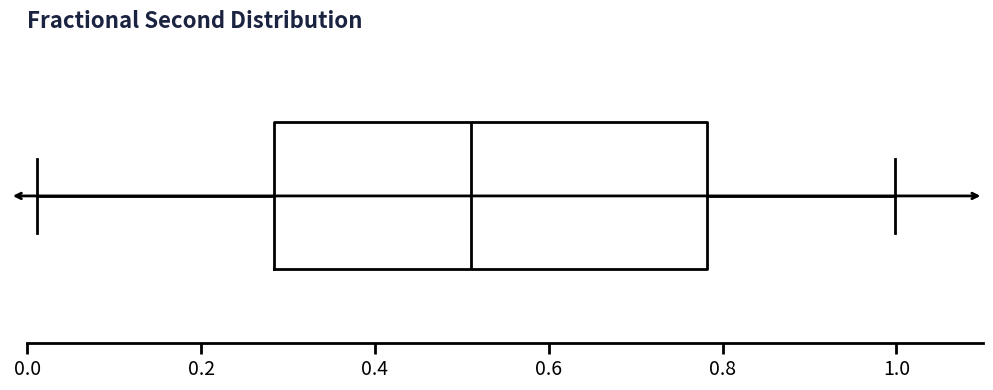

Where is the right edge of the box on the x-axis? The values are not printed on the chart, so give them approximately, as read against the axis.

0.78